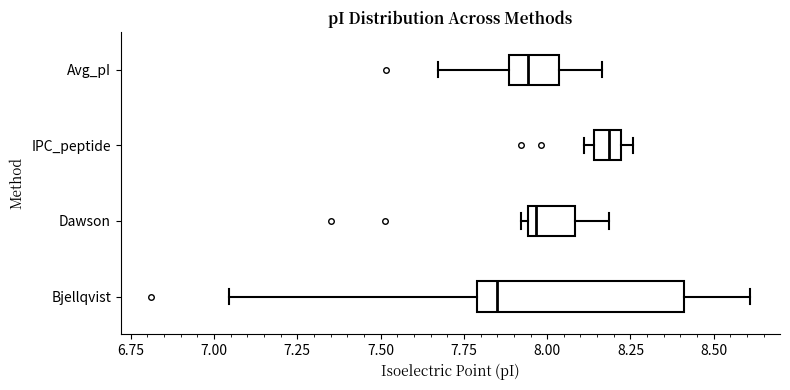

Which box's median line is the furthest to the left?

Bjellqvist